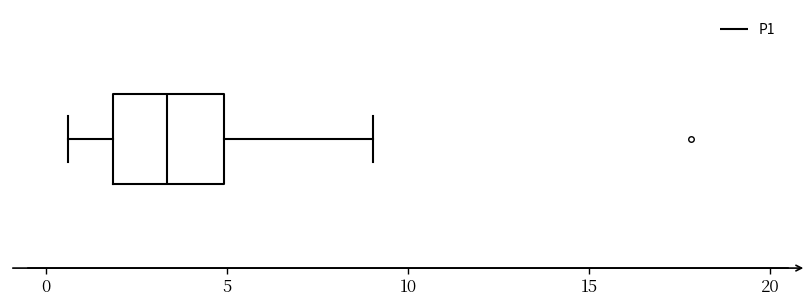

Where is the left edge of the box on the x-axis? The values are not printed on the chart, so give them approximately, as read against the axis.

2.0